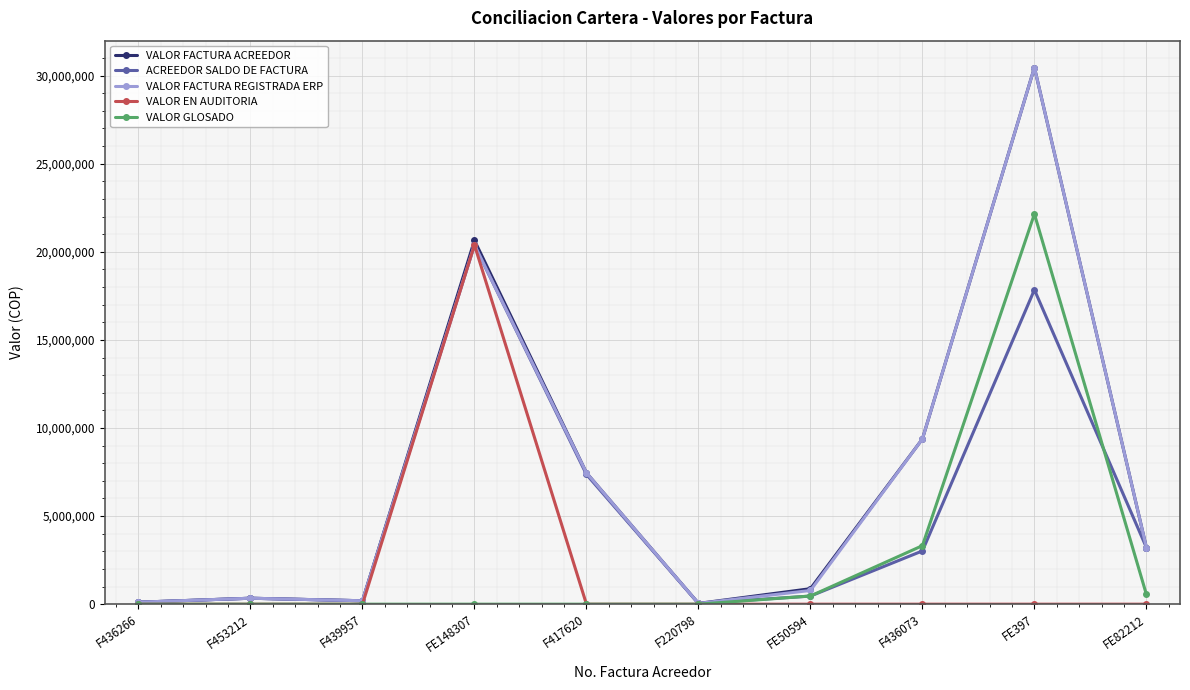

Is the value of VALOR GLOSADO at FE397 greater than the value of ACREEDOR SALDO DE FACTURA at F220798?

Yes